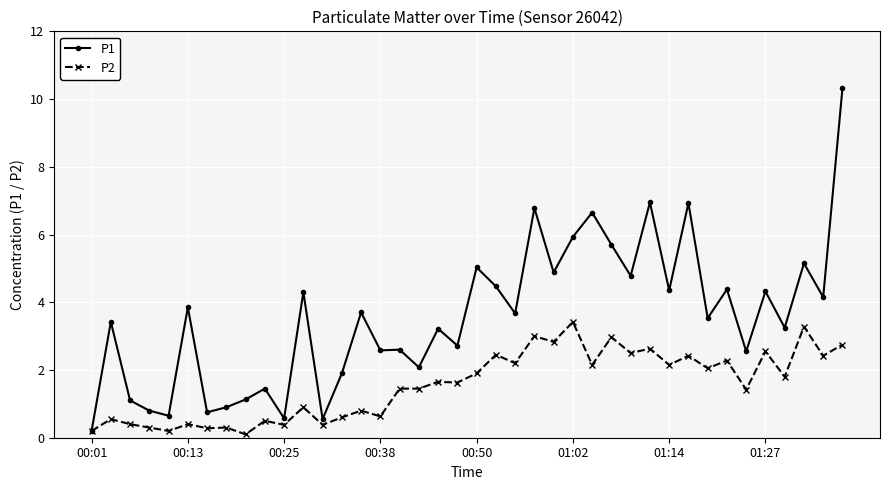

True or false: P2 has more than 2 points higher than both neighbors.

True